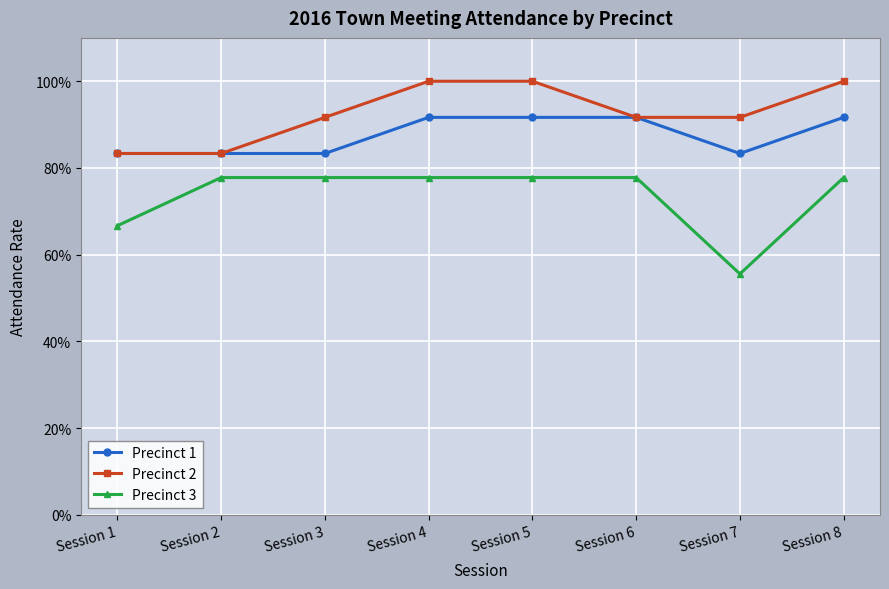

Which series changed the most between Session 1 and Session 2?

Precinct 3